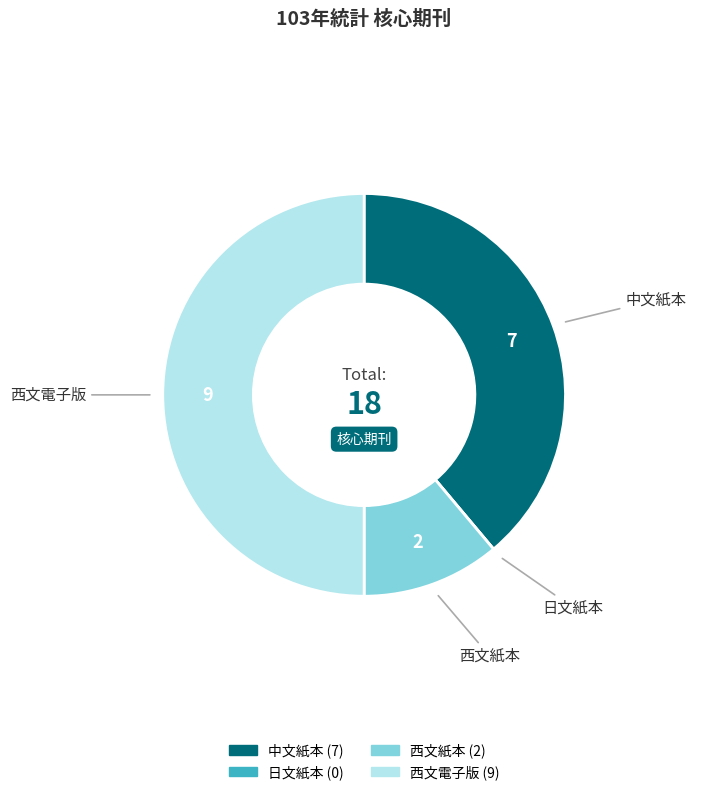

What is the largest slice in the pie chart?

西文電子版